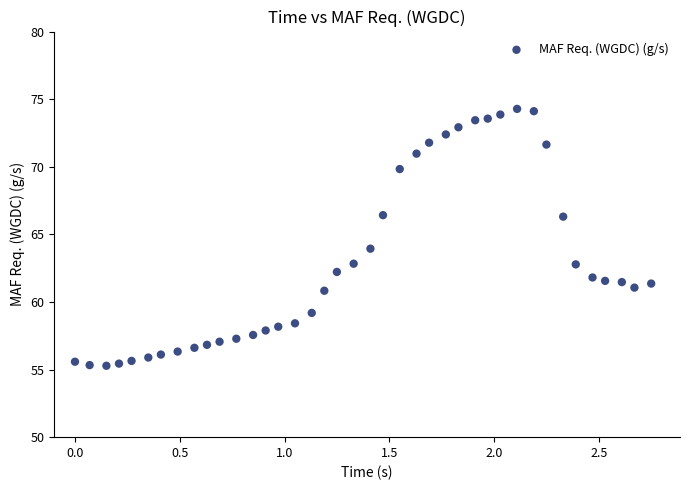

What is the range of X values (max minus min)?

2.8